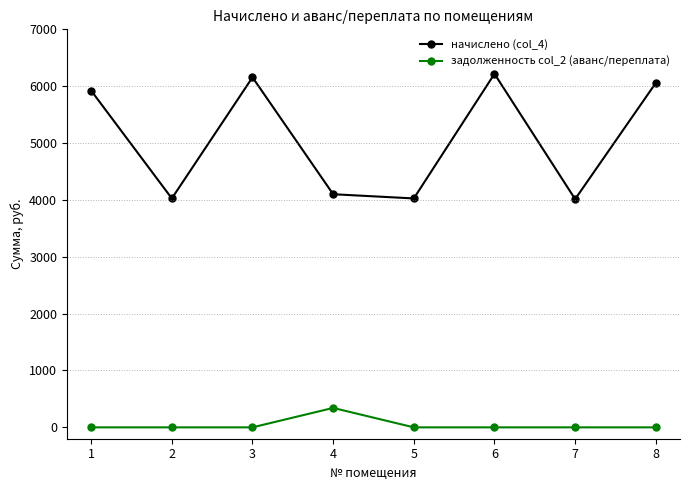

What is the greatest value displayed?

6217.6